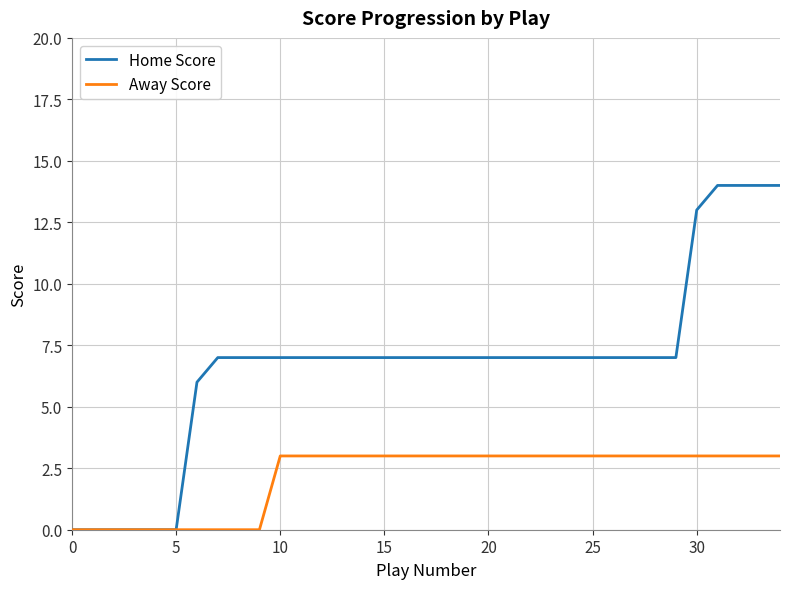

What is the maximum value shown in the chart?

14